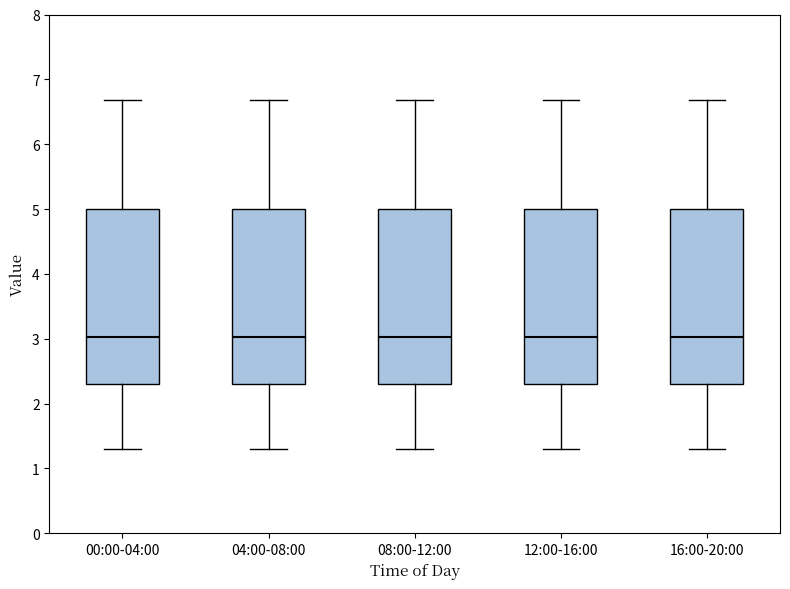

Where does the lower whisker of the box for 16:00-20:00 end on the y-axis? The values are not printed on the chart, so give them approximately, as read against the axis.

1.3